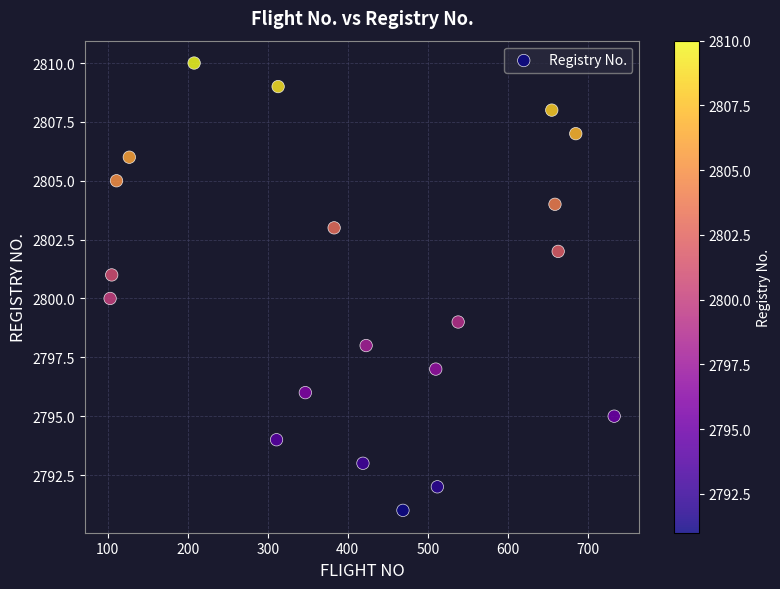

What is the range of Y values (max minus min)?

19